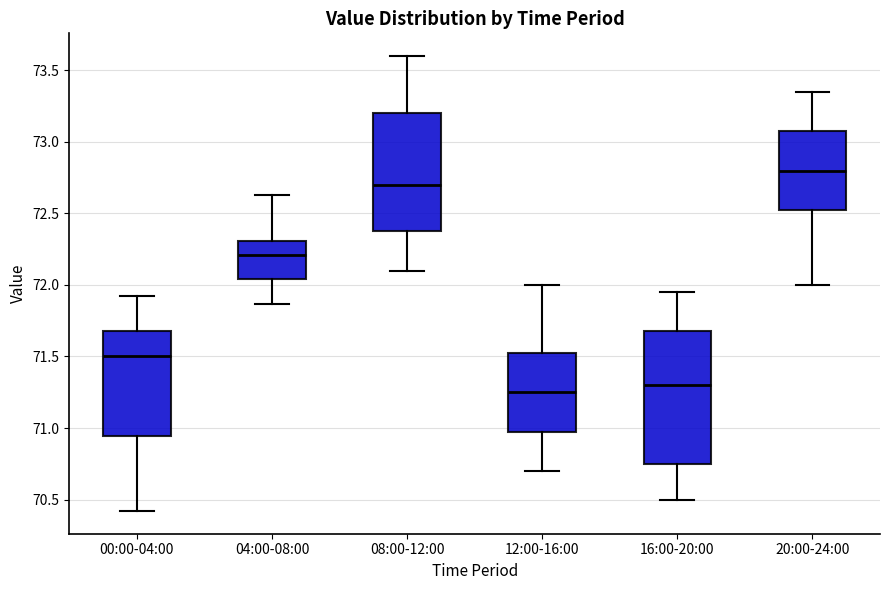

Where is the lower edge of the box for 20:00-24:00 on the y-axis? The values are not printed on the chart, so give them approximately, as read against the axis.

72.55